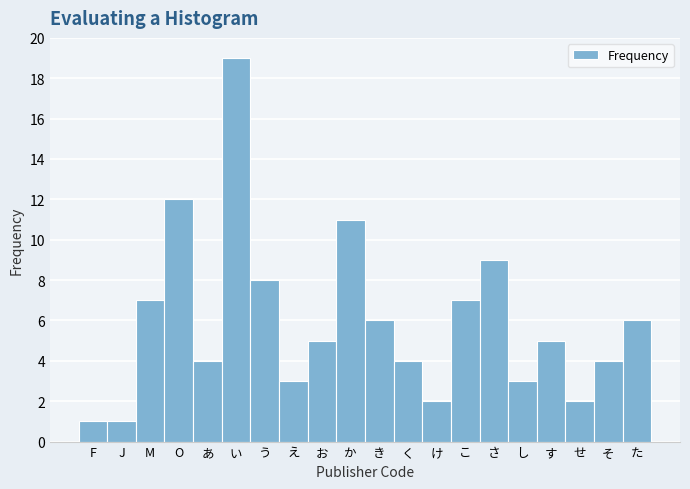

Reading right to left, list all the values displayed in this chart.

6	4	2	5	3	9	7	2	4	6	11	5	3	8	19	4	12	7	1	1